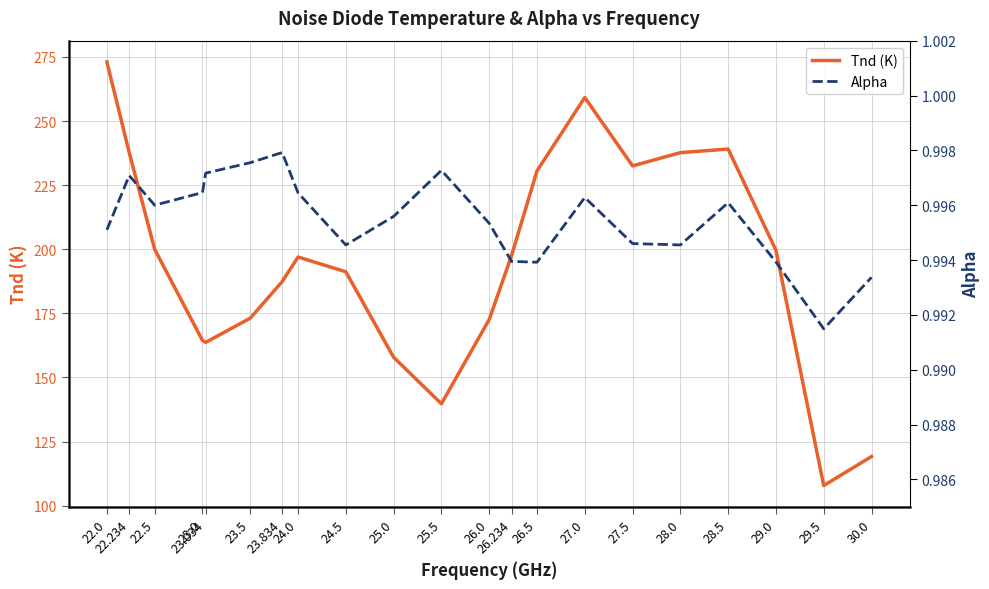

True or false: Tnd (K) and Alpha cross at least once.

False